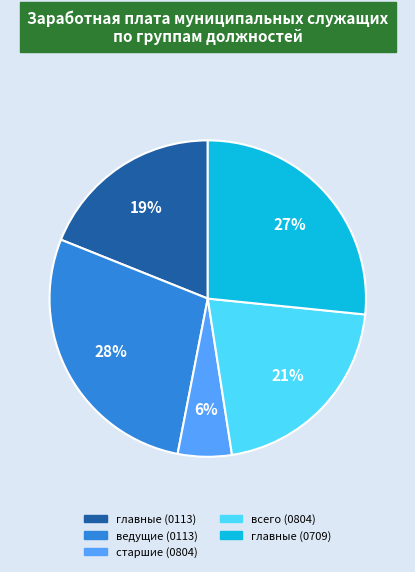

What is the ratio of the value at старшие (0804) to the value at всего (0804)?

0.3